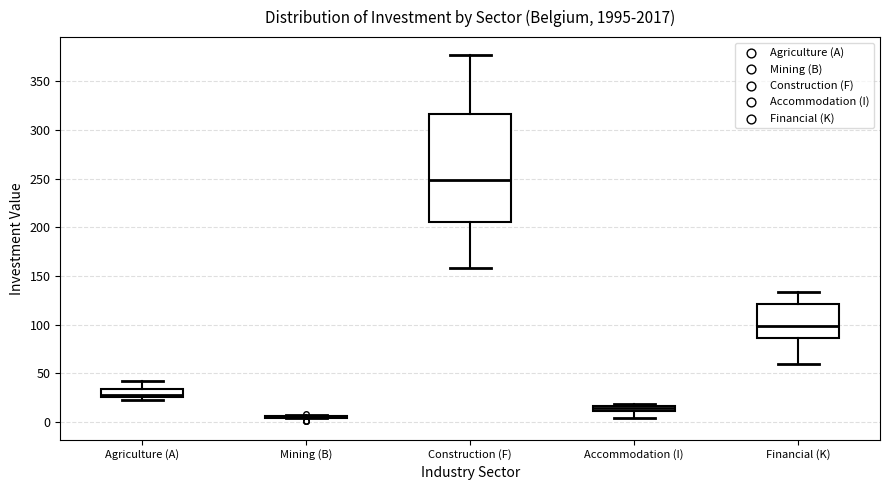

Where does the lower whisker of the box for Construction (F) end on the y-axis? The values are not printed on the chart, so give them approximately, as read against the axis.

160